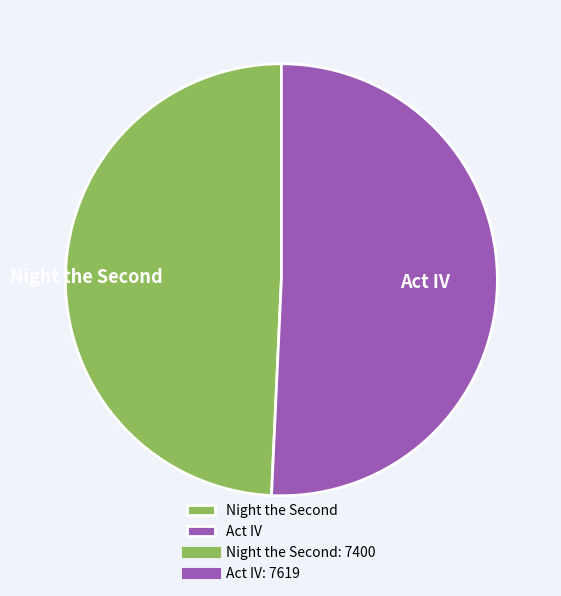

Which slice is the largest?

Act IV